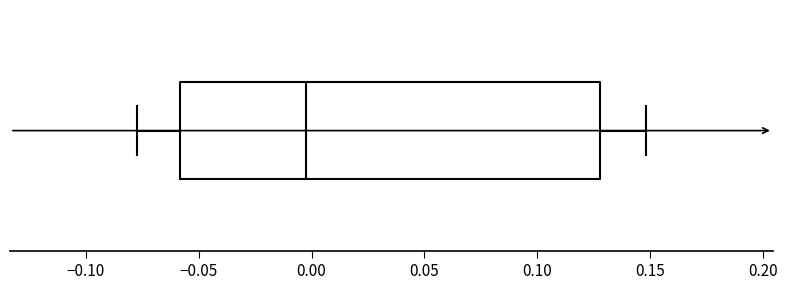

Where is the left edge of the box on the x-axis? The values are not printed on the chart, so give them approximately, as read against the axis.

-0.060